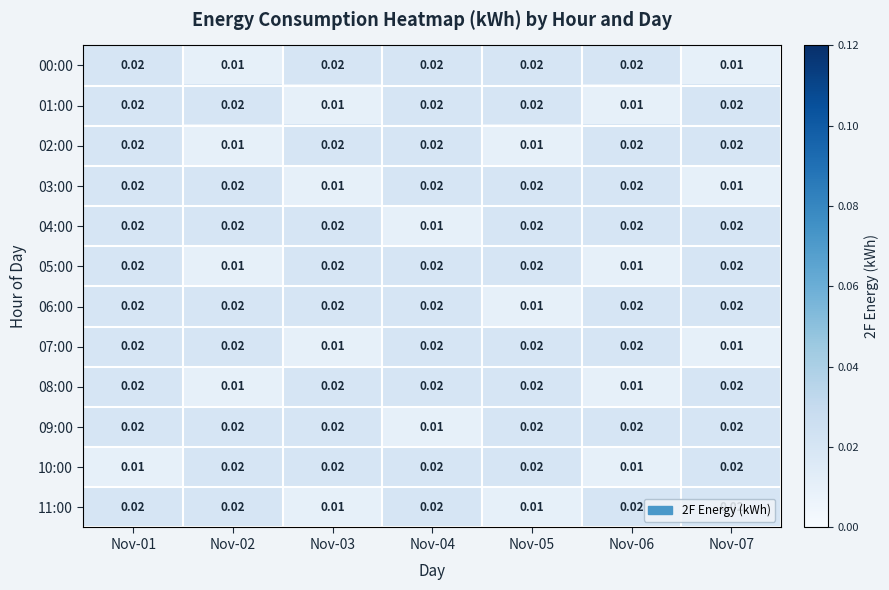

At which category does the chart reach its minimum across all series?

Nov-02